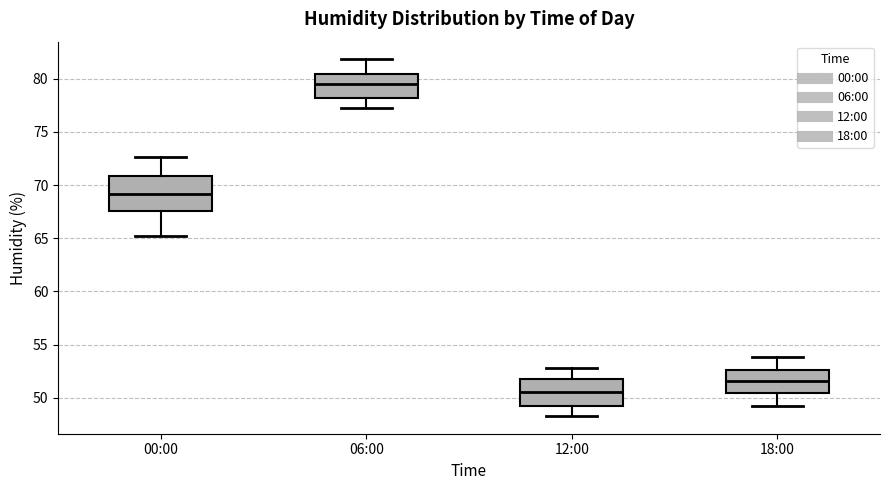

Where is the lower edge of the box for 18:00 on the y-axis? The values are not printed on the chart, so give them approximately, as read against the axis.

50.5